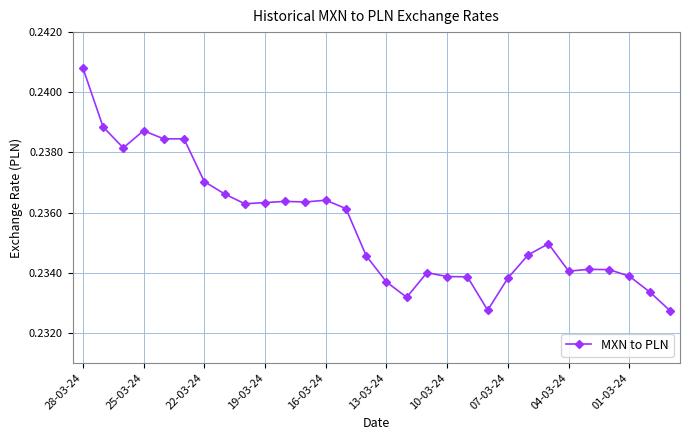

True or false: there are more than 2 points higher than both neighbors.

True